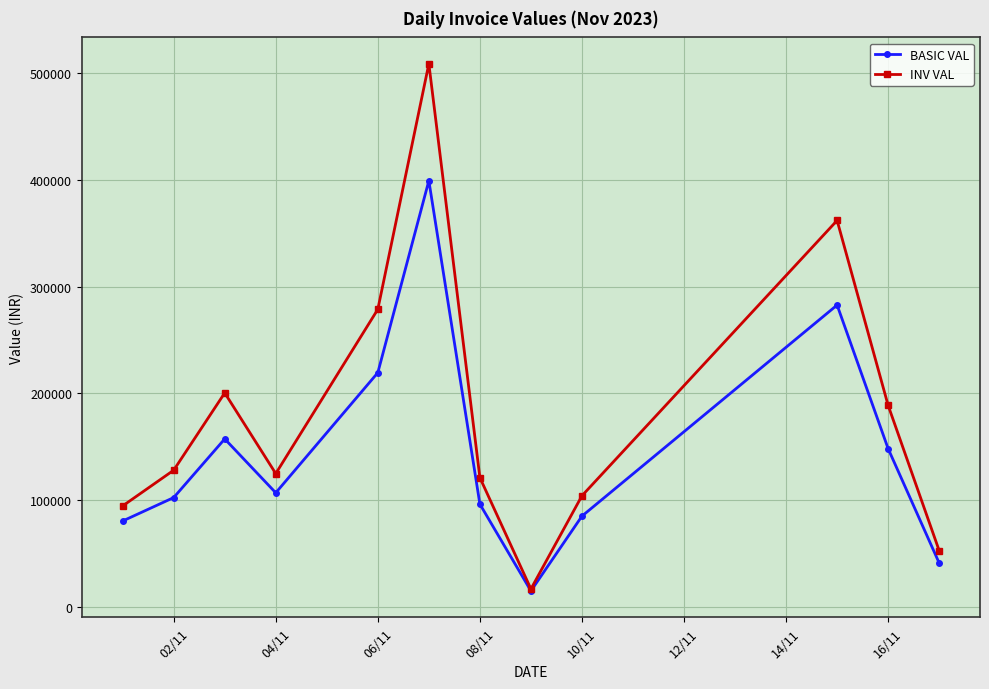

What is the value of the INV VAL point at the 10th from the left?

361794.6